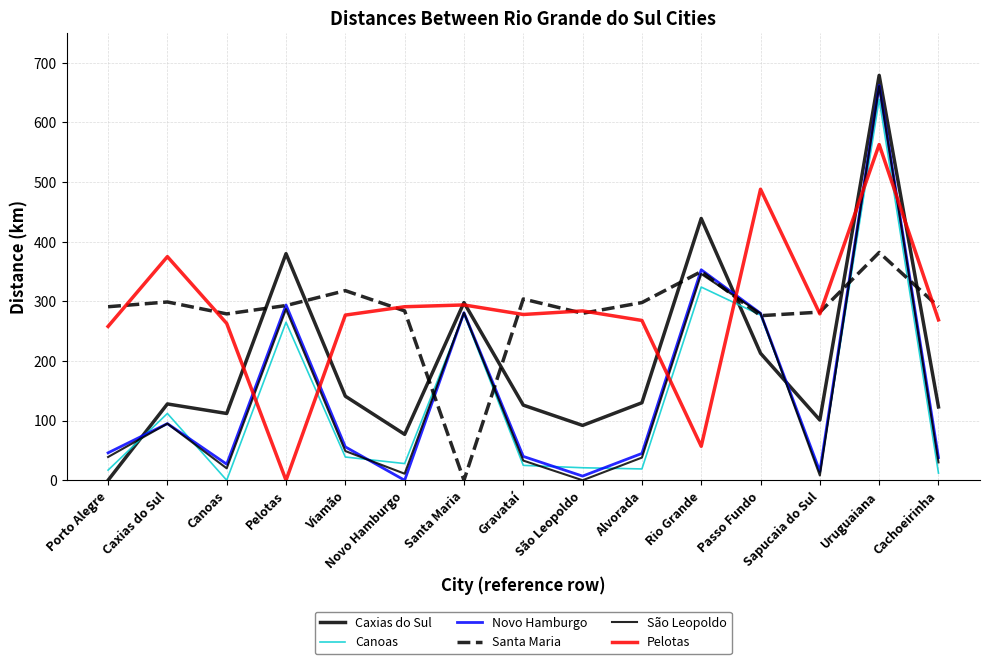

Count the number of categories in the chart.

15